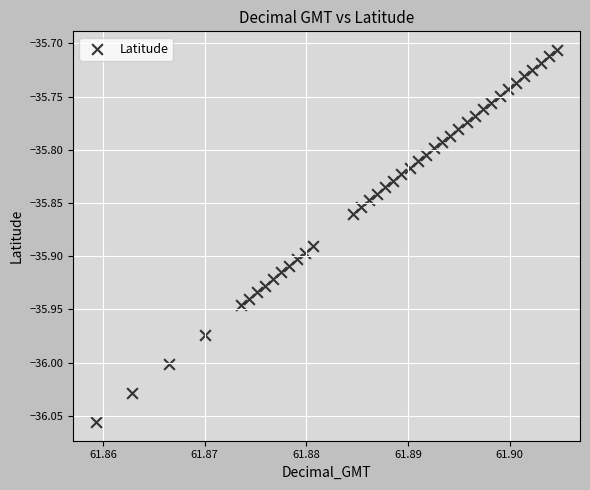

How many points are shown in the scatter plot?

40